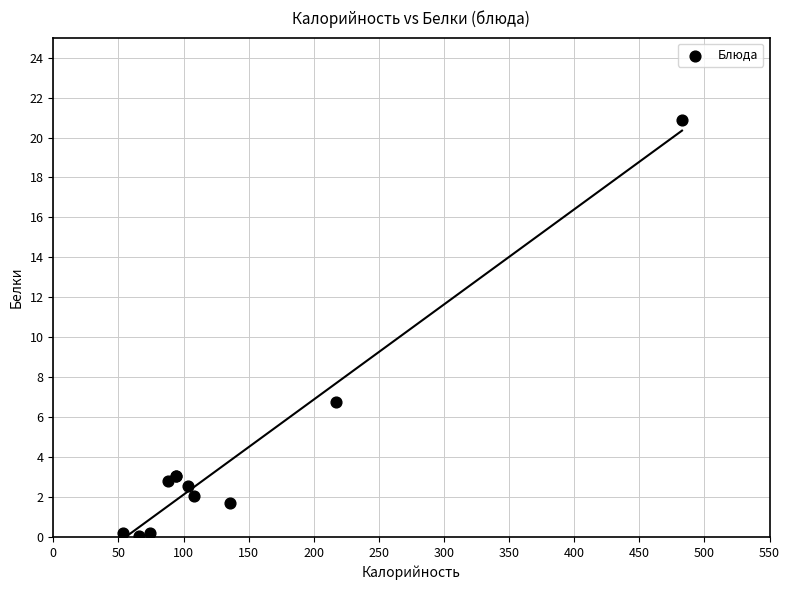

What Y value in the scatter plot is closest to 10?

6.8